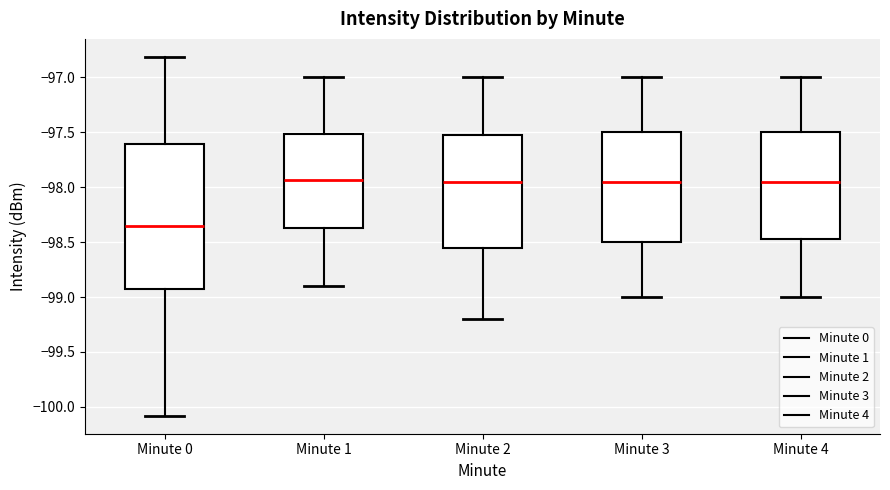

Reading left to right, transcribe this box plot: for each box, give where its median line is, the range the box spans, and where its two whiskers end, as read against the y-axis. The values are not printed on the chart, so give them approximately, as read against the axis.

Minute 0: median -98.35, box -98.95 to -97.60, whiskers -100.10 to -96.80
Minute 1: median -97.95, box -98.35 to -97.50, whiskers -98.90 to -97.00
Minute 2: median -97.95, box -98.55 to -97.50, whiskers -99.20 to -97.00
Minute 3: median -97.95, box -98.50 to -97.50, whiskers -99.00 to -97.00
Minute 4: median -97.95, box -98.45 to -97.50, whiskers -99.00 to -97.00